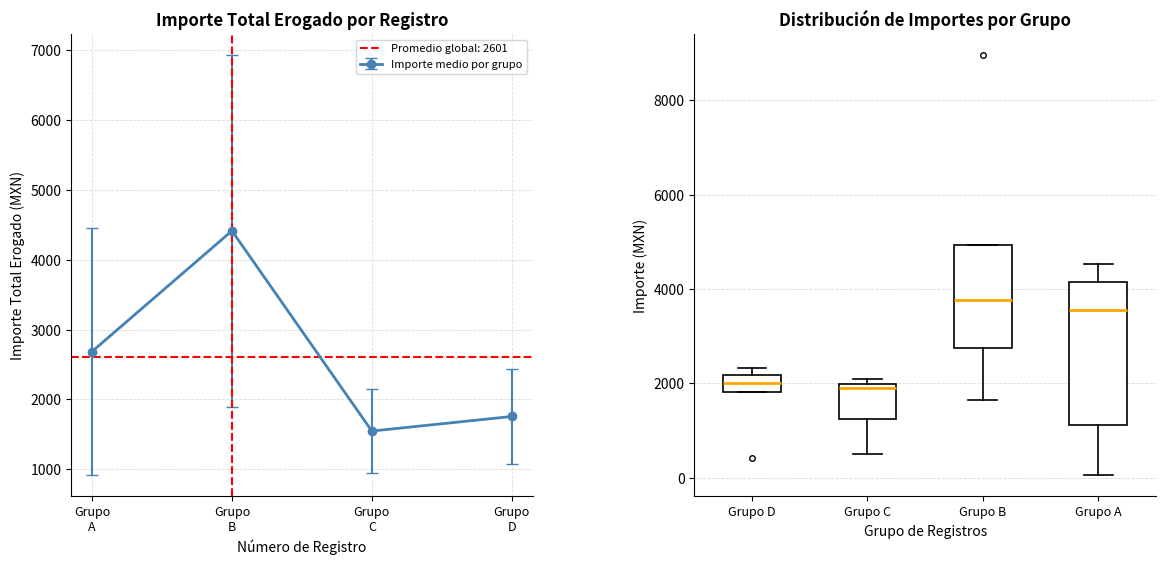

What is the difference between the highest and lowest values at 4?

1125.0